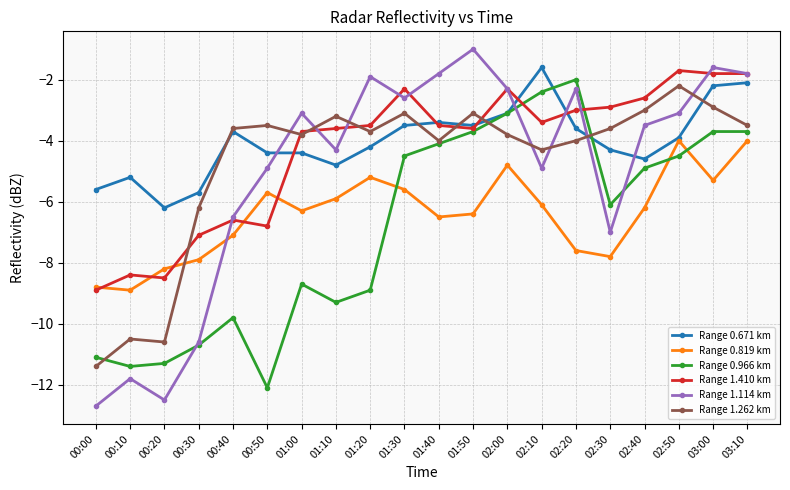

Count the number of data series in this chart.

6